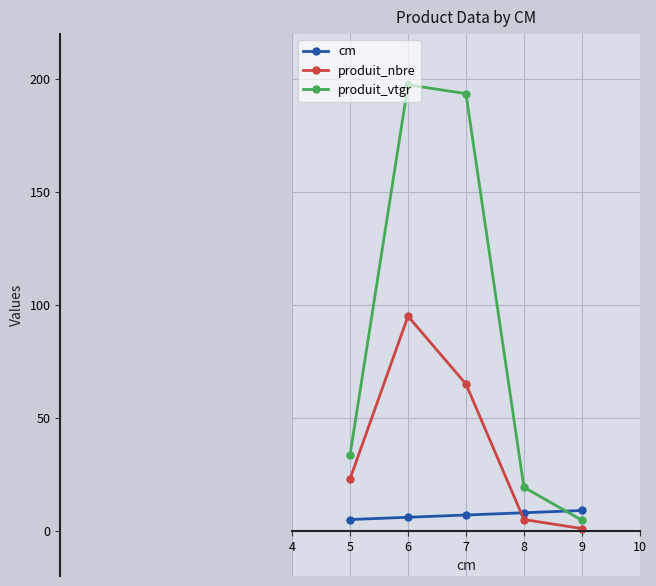

How many lines are shown in the chart?

3